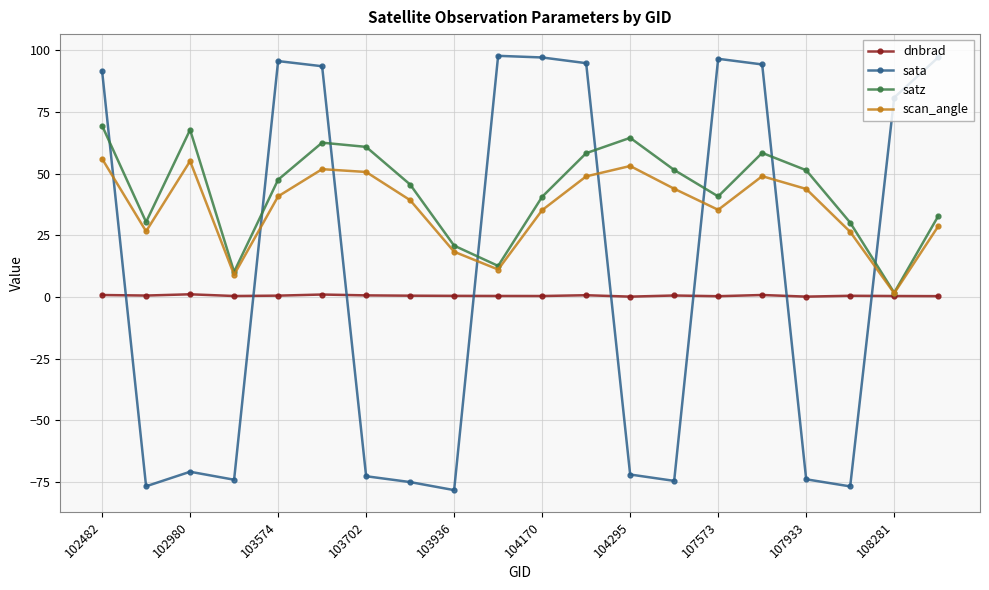

Rank the series by their average value, from lowest to highest.

dnbrad, sata, scan_angle, satz